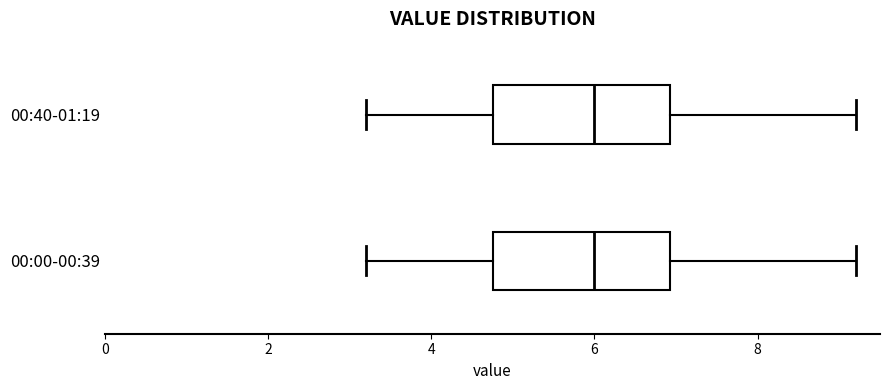

Where does the left whisker of the box for 00:40-01:19 end on the x-axis? The values are not printed on the chart, so give them approximately, as read against the axis.

3.2